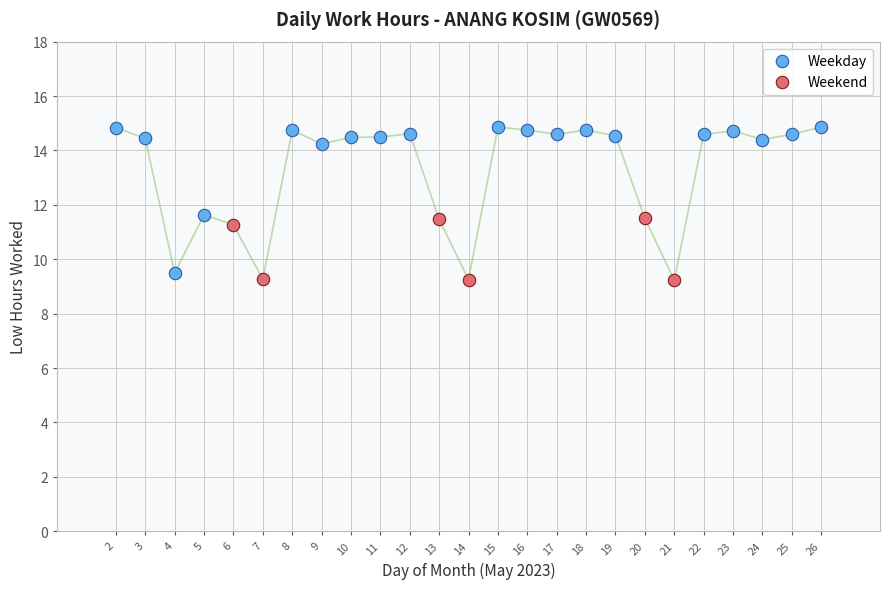

Which series has the widest spread of Y values?

Weekday